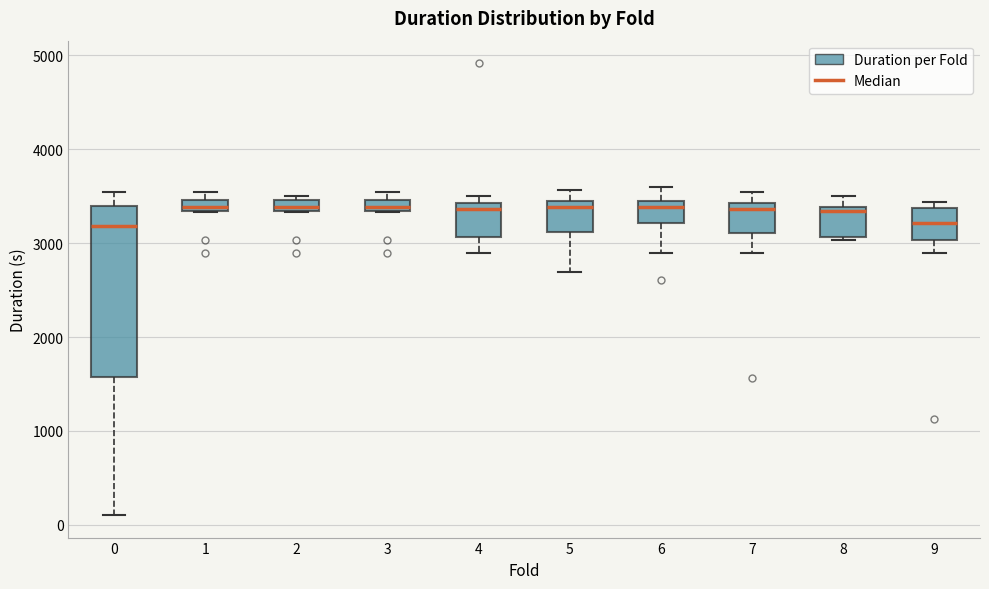

Where does the median line of the box at x = 2 sit on the y-axis? The values are not printed on the chart, so give them approximately, as read against the axis.

3400